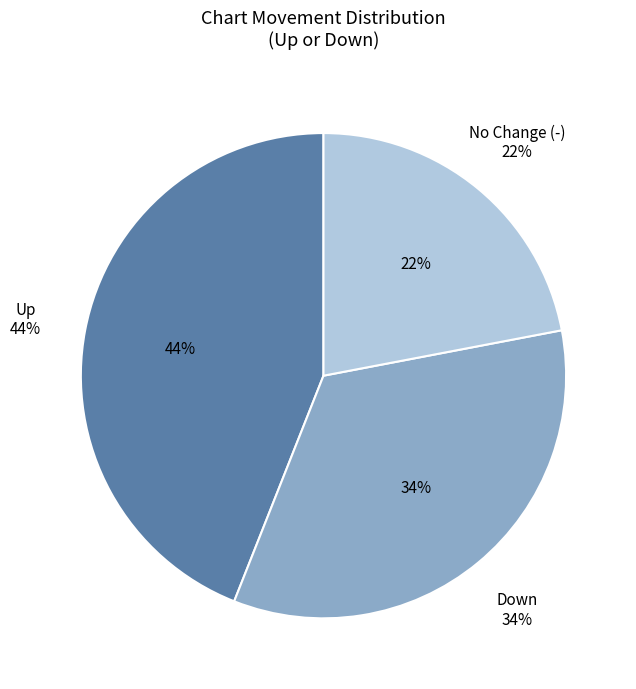

What is the total percentage of - and up?

66.0%